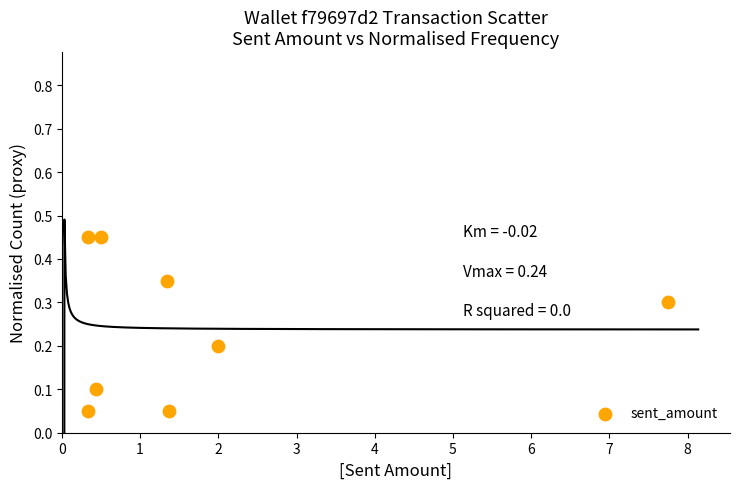

What is the range of X values (max minus min)?

7.4